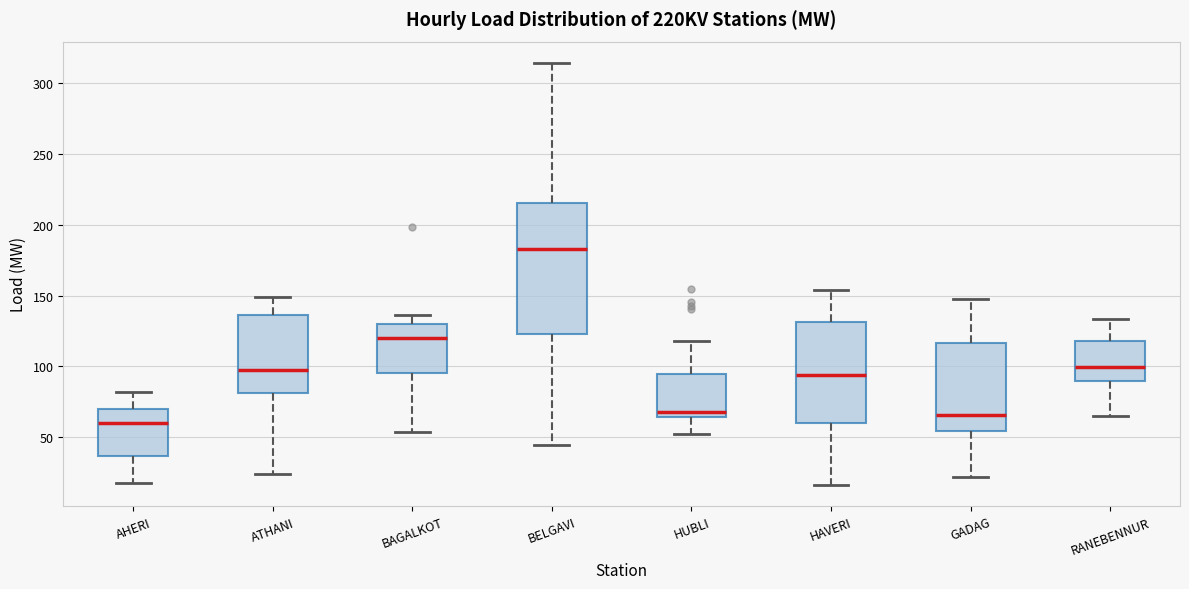

Reading left to right, transcribe this box plot: for each box, give where its median line is, the range the box spans, and where its two whiskers end, as read against the y-axis. The values are not printed on the chart, so give them approximately, as read against the axis.

AHERI: median 60, box 35 to 70, whiskers 20 to 80
ATHANI: median 100, box 80 to 135, whiskers 25 to 150
BAGALKOT: median 120, box 95 to 130, whiskers 55 to 135
BELGAVI: median 185, box 125 to 215, whiskers 45 to 315
HUBLI: median 70, box 65 to 95, whiskers 50 to 120
HAVERI: median 95, box 60 to 130, whiskers 15 to 155
GADAG: median 65, box 55 to 115, whiskers 20 to 145
RANEBENNUR: median 100, box 90 to 120, whiskers 65 to 135